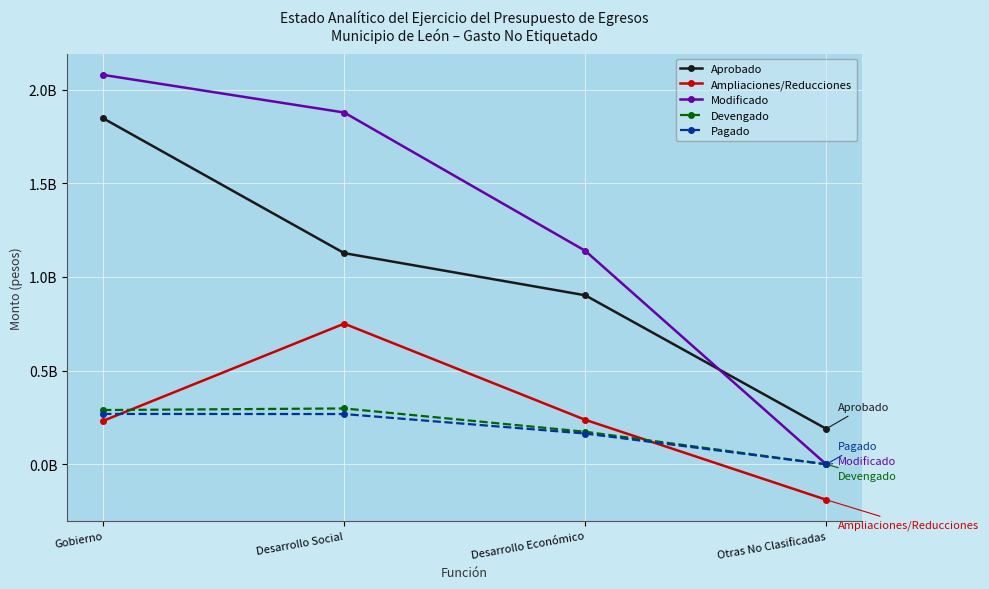

Read the Modificado value at Desarrollo Económico.

1139661376.4